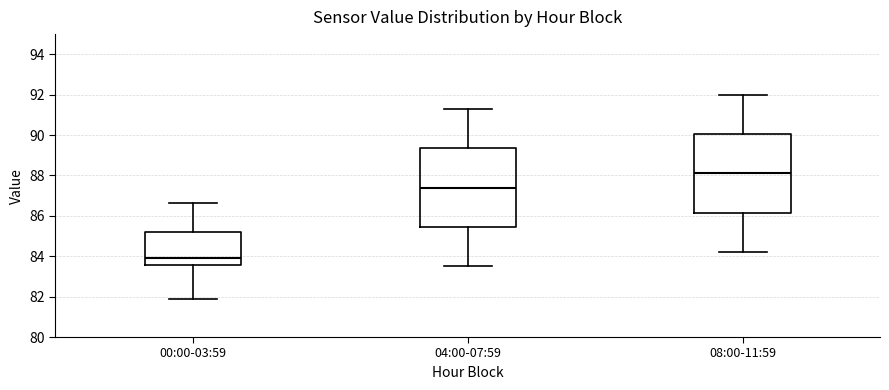

Where does the median line of the box for 00:00-03:59 sit on the y-axis? The values are not printed on the chart, so give them approximately, as read against the axis.

83.8